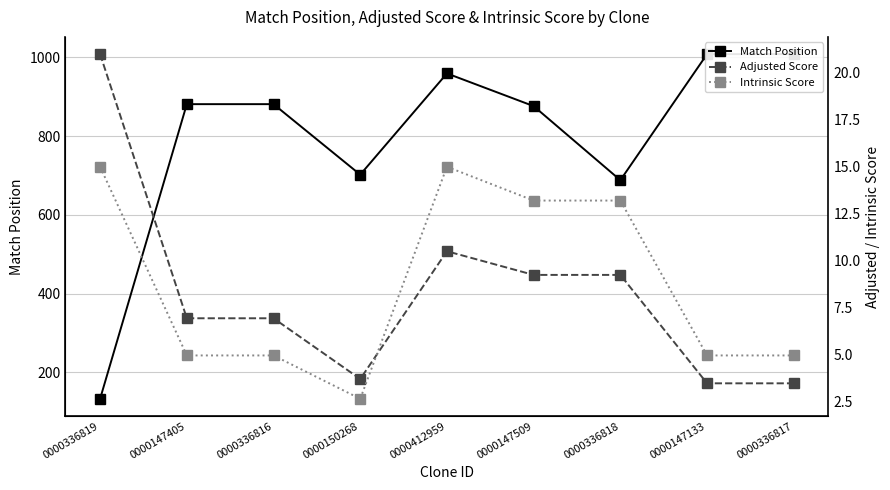

In Intrinsic Score, how many points are lower than both neighbors (excluding endpoints)?

1